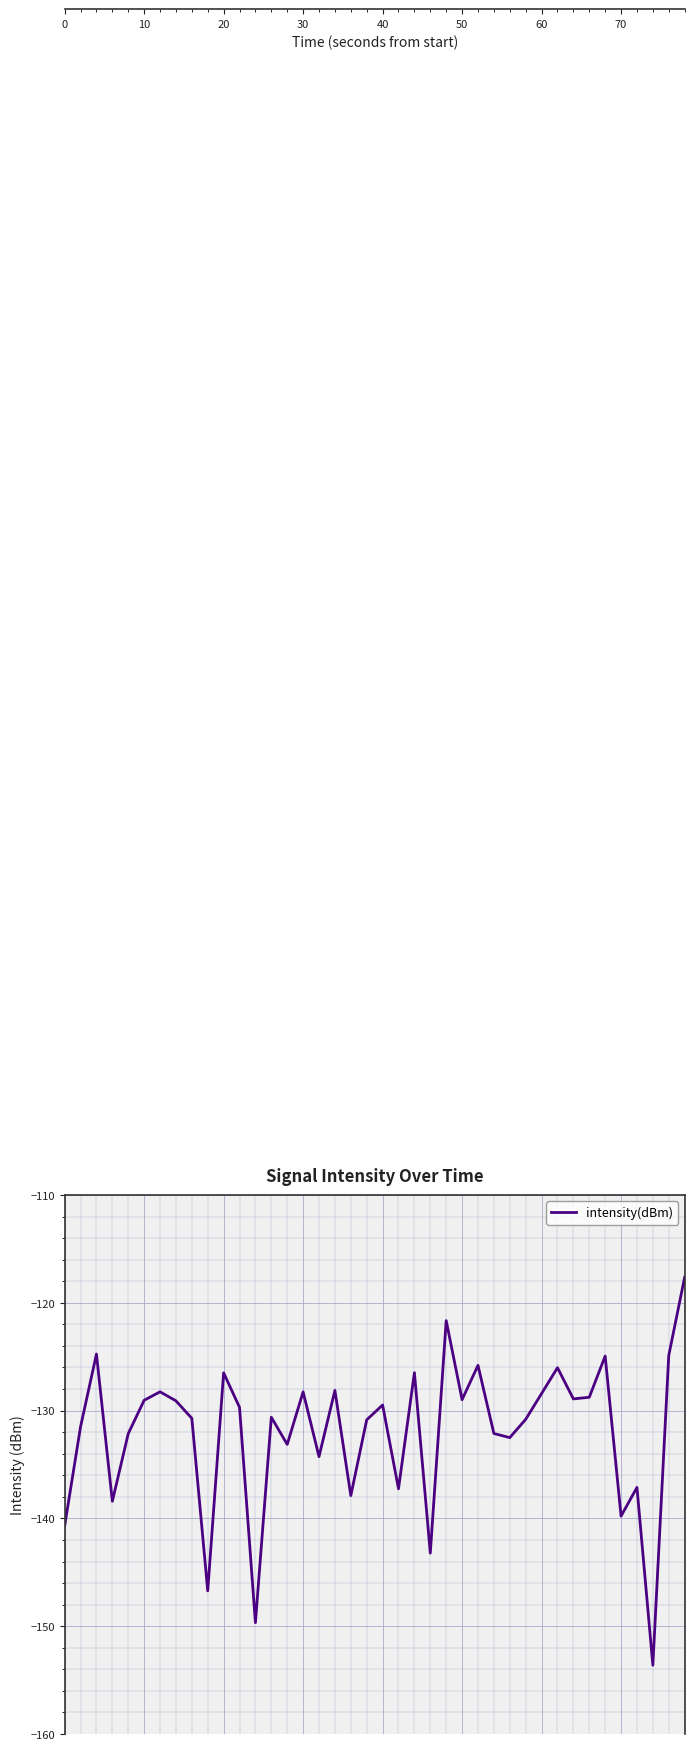

What is the smallest value displayed?

-153.6